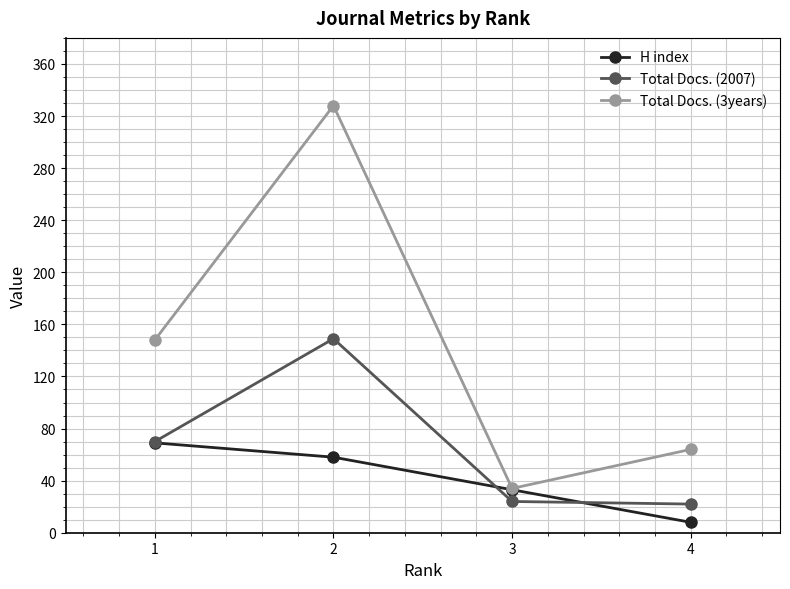

In Total Docs. (2007), how many points are higher than both neighbors (excluding endpoints)?

1